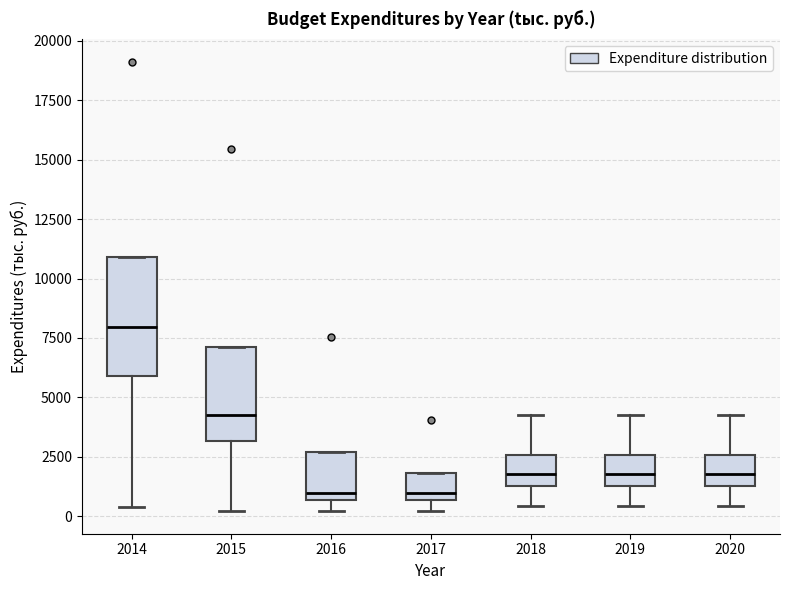

Which box has the highest median line?

2014